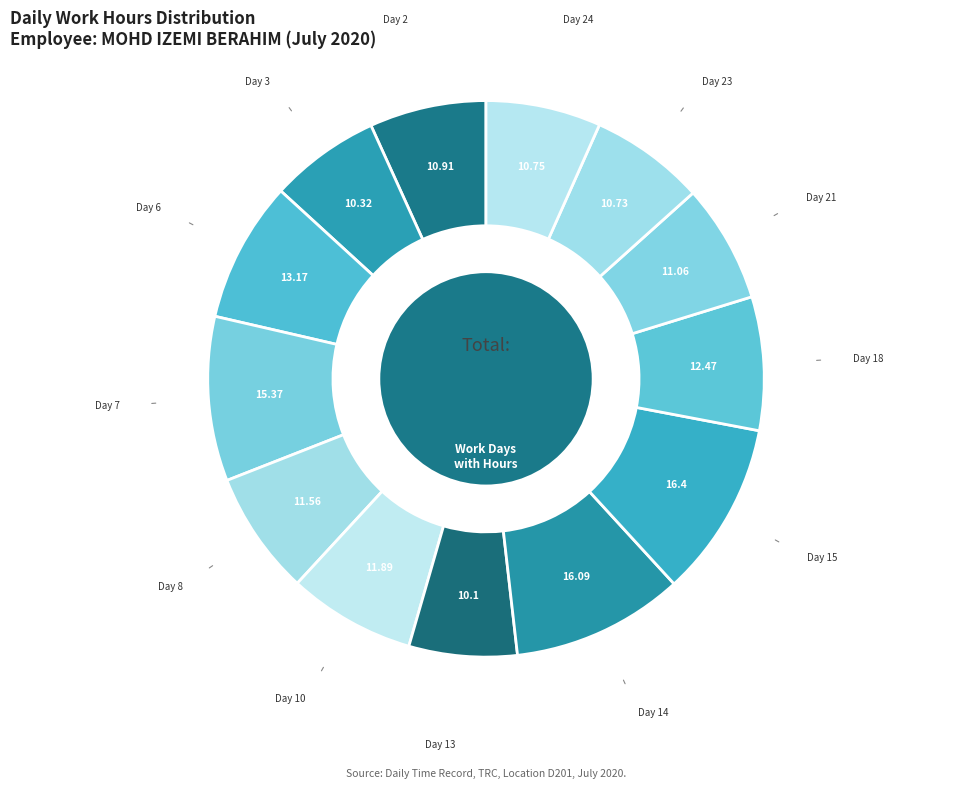

What is the smallest slice in the pie chart?

Day 13